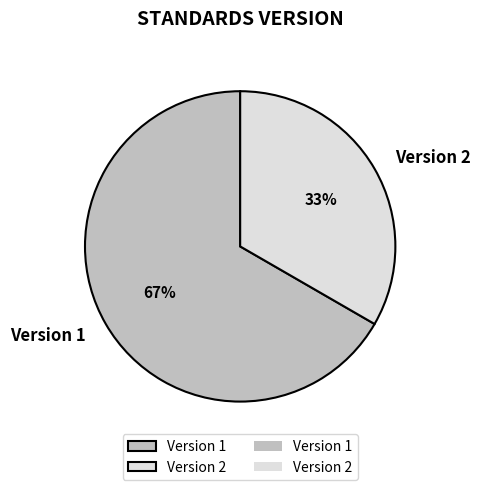

Is it true that Version 1 is 77% of the pie?

False